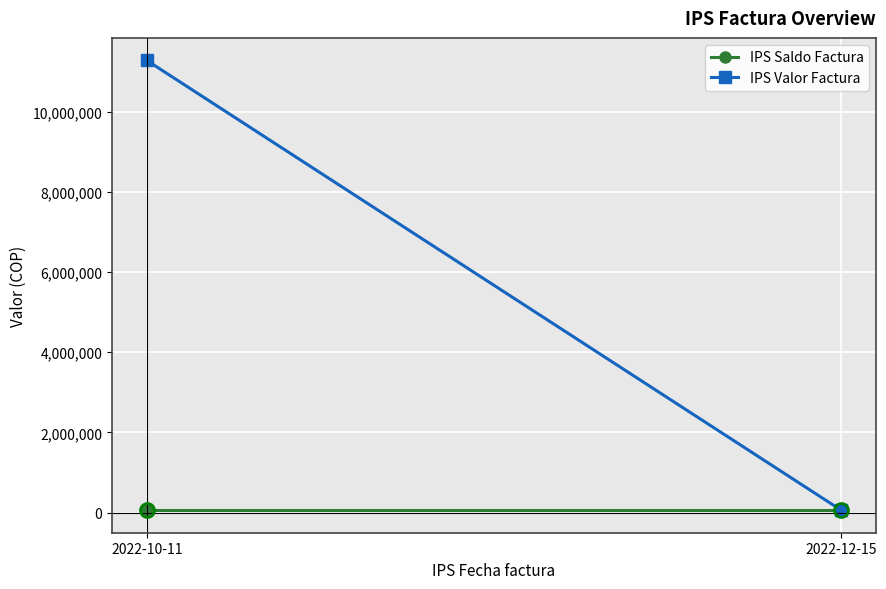

What is the total value across all series at 2022-10-11?

11338515